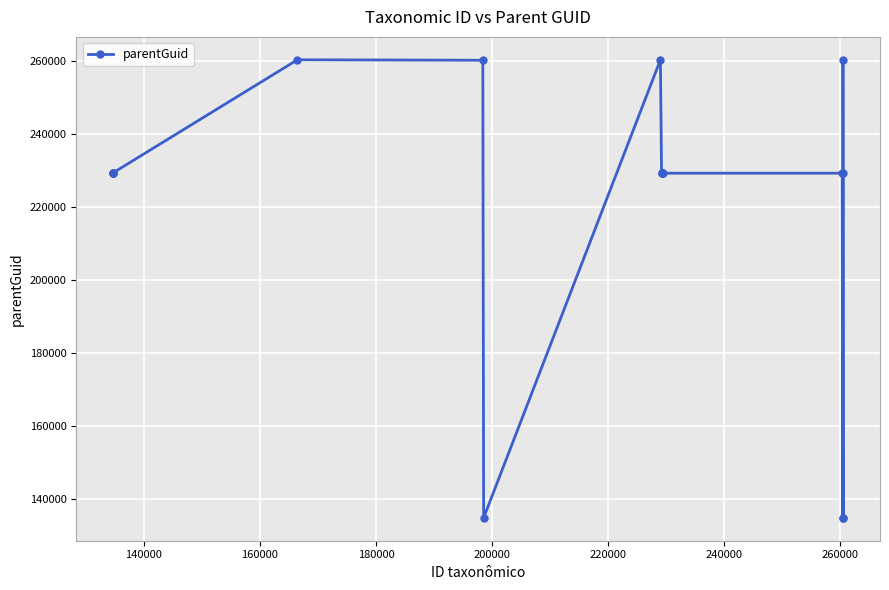

How many lines are shown in the chart?

1